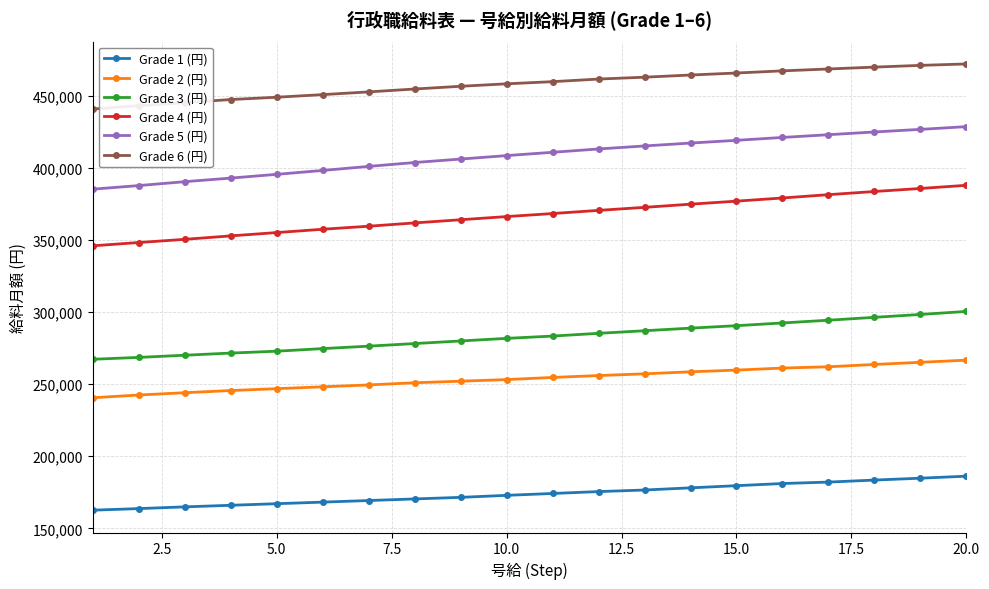

What is the sum of all Grade 5 (円) values?

8170900